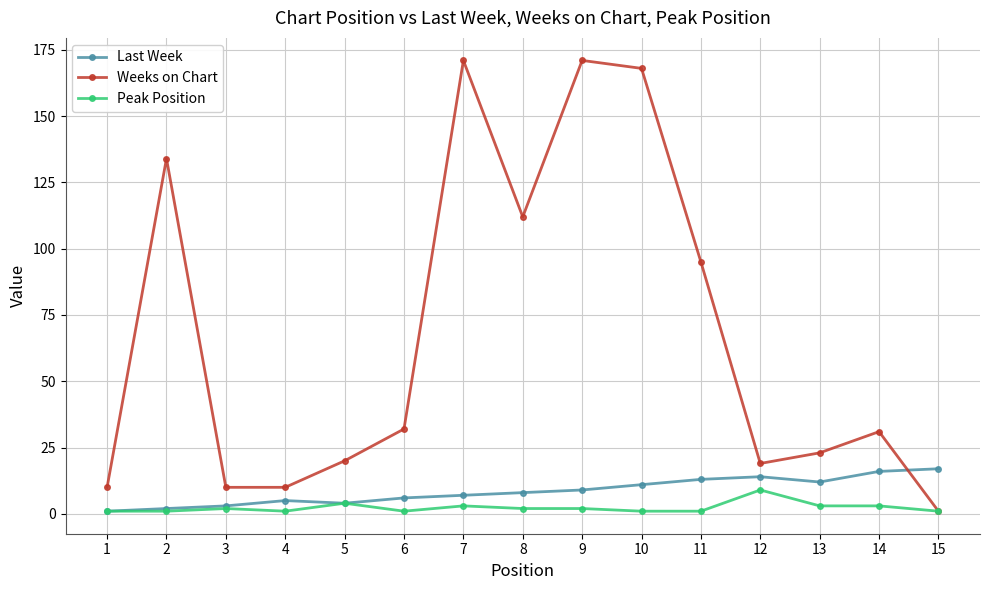

Is the value of Last Week at 9 greater than the value of Peak Position at 4?

Yes